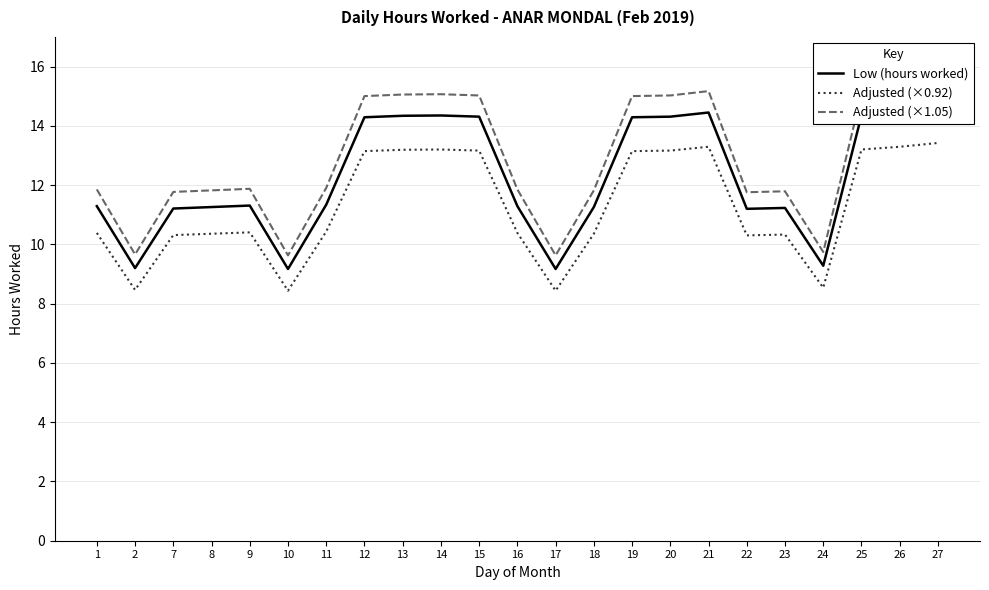

At which label does Low (hours worked) reach its peak?

27